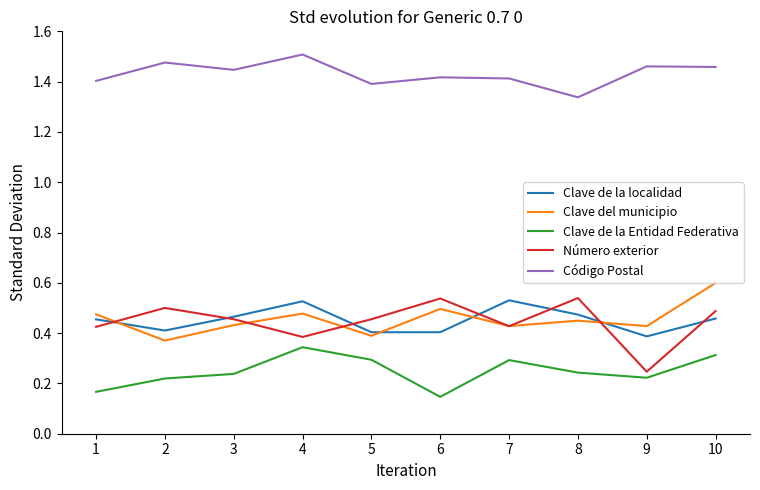

Count the number of data series in this chart.

5